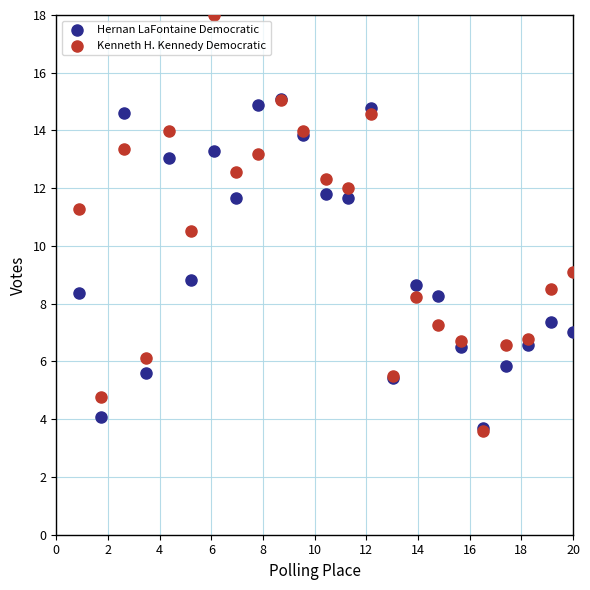

In the Kenneth H. Kennedy Democratic series, what Y value is closest to 10?

10.5